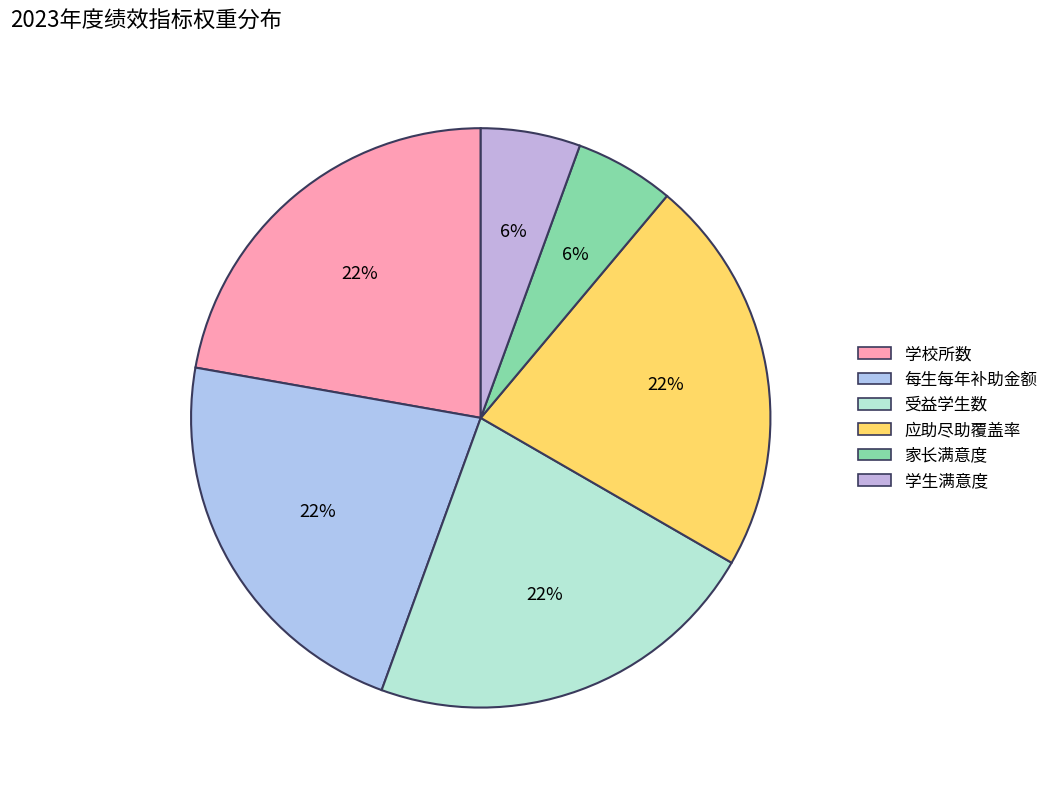

Does 受益学生数 represent more than half of the total?

No